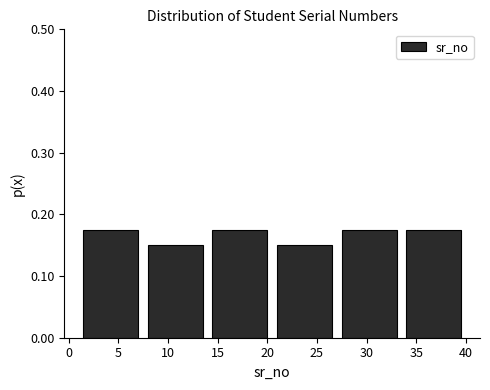

Reading left to right, transcribe this chart: for each bar, give the range it covers on the x-axis and its height. The values are not printed on the chart, so give them approximately, as read against the axis.

1.0 to 7.5: 0.18
7.5 to 14.0: 0.15
14.0 to 20.5: 0.18
20.5 to 27.0: 0.15
27.0 to 33.5: 0.18
33.5 to 40.0: 0.18